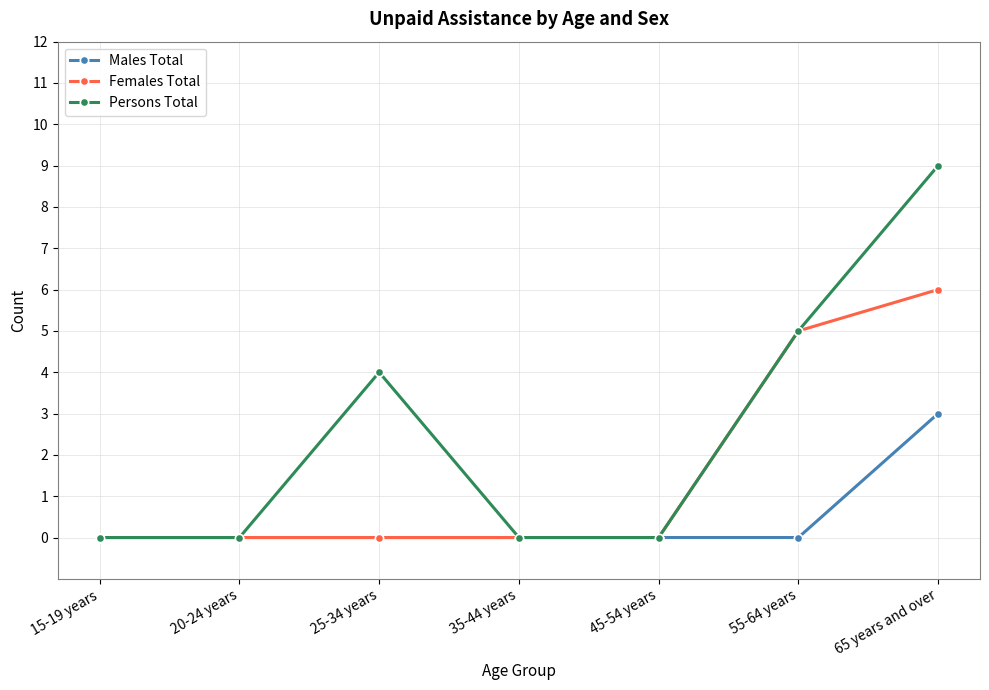

Count the number of categories in the chart.

7